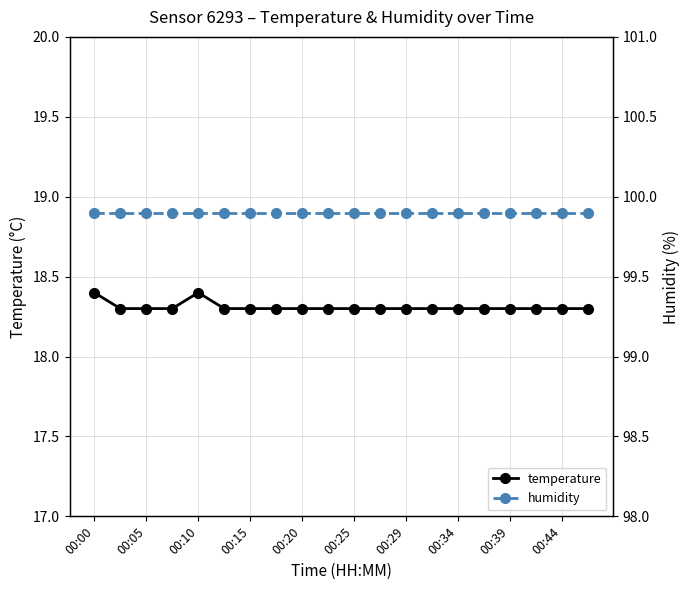

The value of temperature at 00:34 is 18.3. True or false?

True